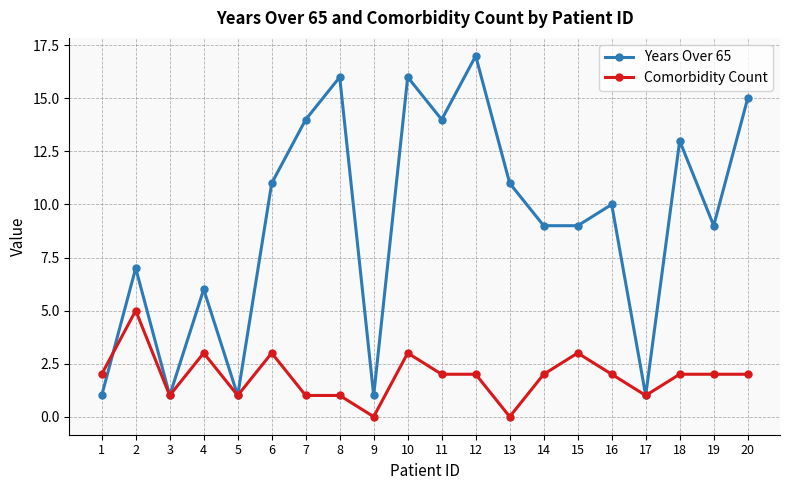

At how many categories does at least one series exceed 12?

7